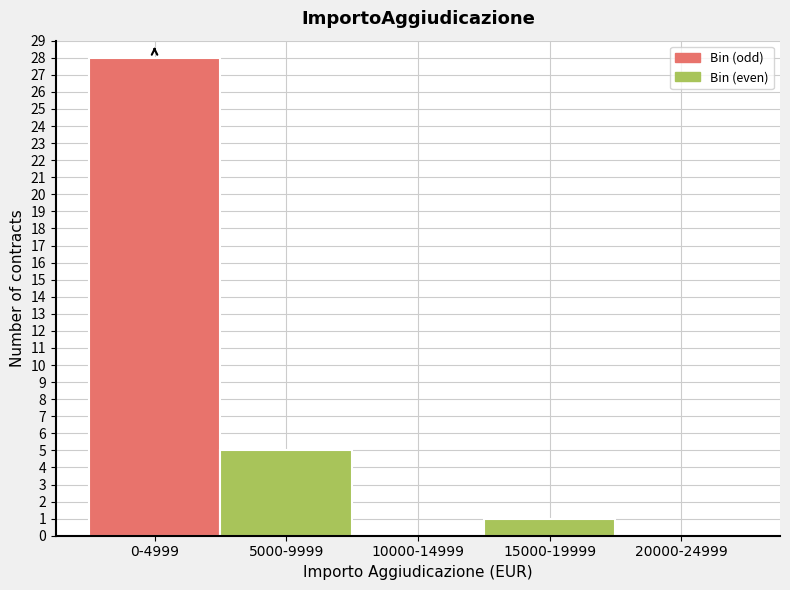

Reading left to right, what are all the values shown in this chart?

0-4999=28	5000-9999=5	10000-14999=0	15000-19999=1	20000-24999=0